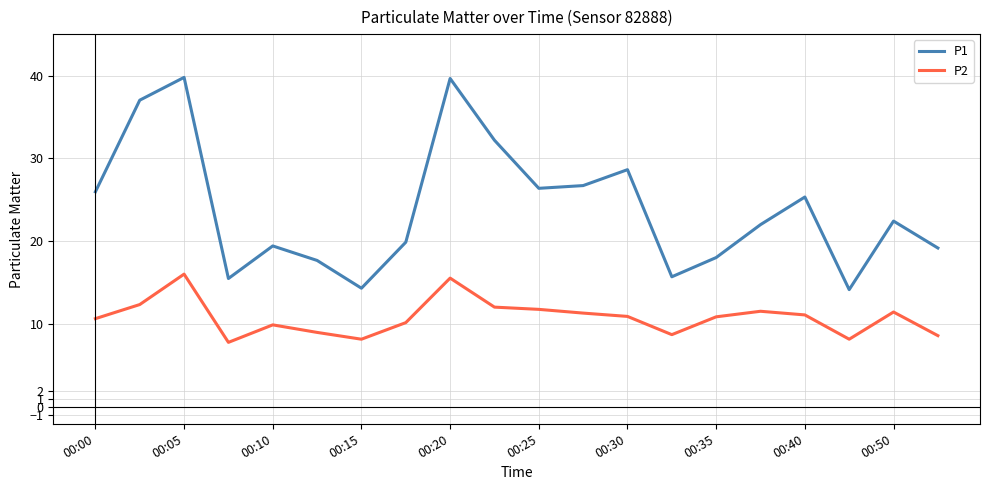

True or false: P2 and P1 intersect in this chart.

False